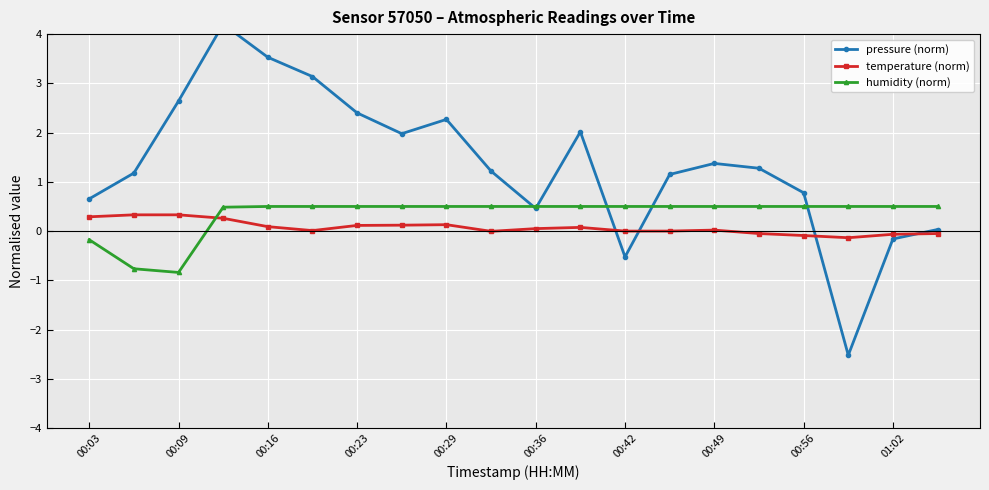

List the series in order of their overall mean, highest first.

pressure (norm), humidity (norm), temperature (norm)